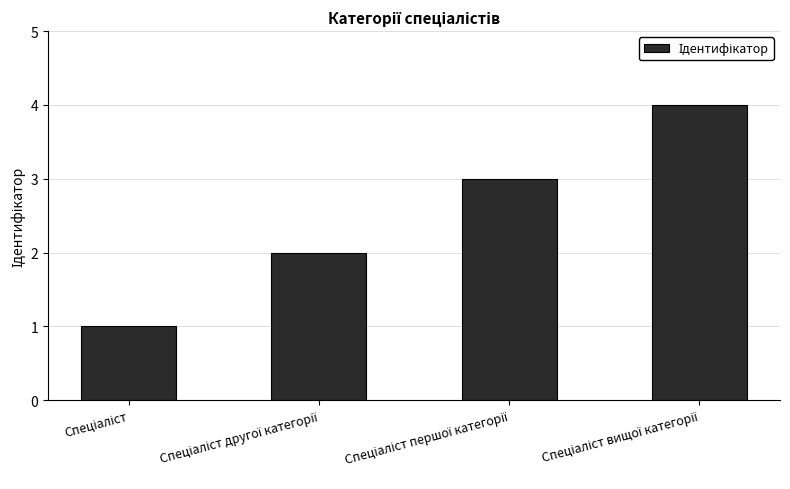

What is the smallest value displayed?

1